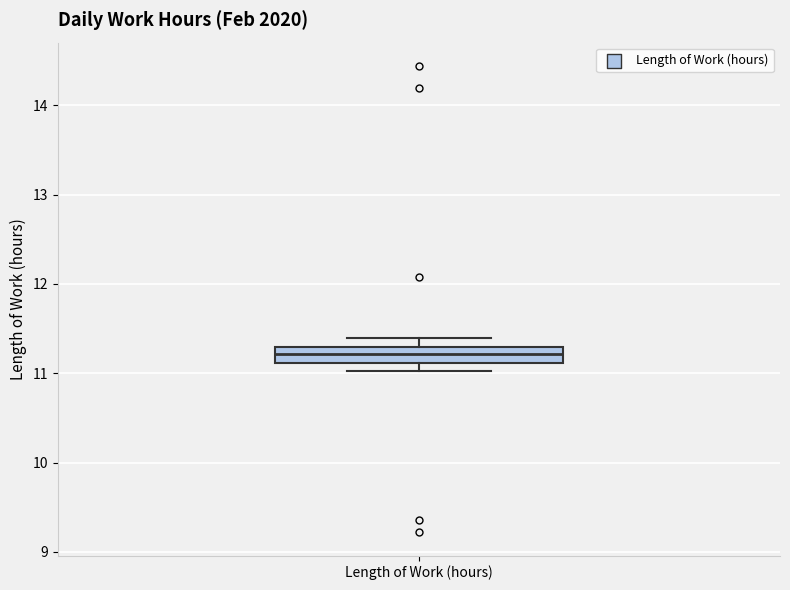

Read this box plot against the y-axis: the position of the median line, the range covered by the box, and the ends of both whiskers. The values are not printed on the chart, so give them approximately, as read against the axis.

median 11.2, box 11.1 to 11.3, whiskers 11.0 to 11.4